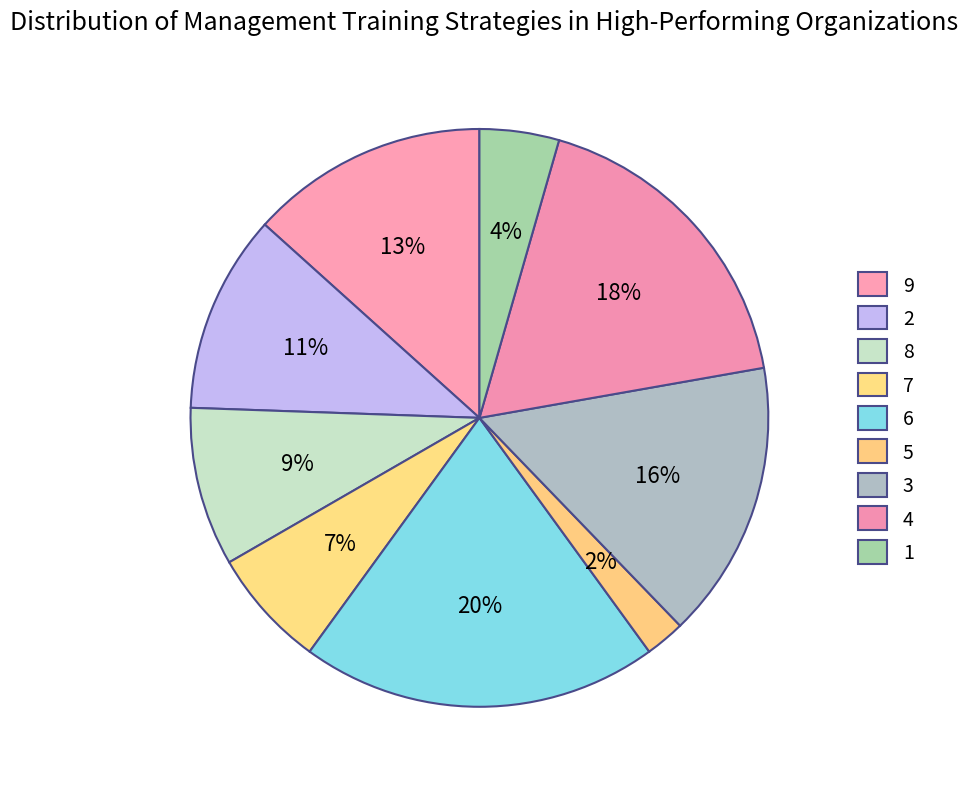

Is there a majority slice in this chart?

No